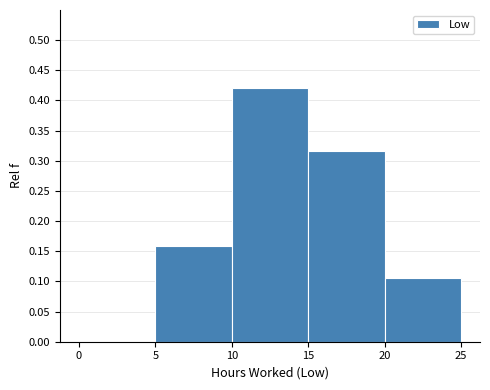

How tall is the bar that spans 5 to 10 on the x-axis? The values are not printed on the chart, so give them approximately, as read against the axis.

0.160